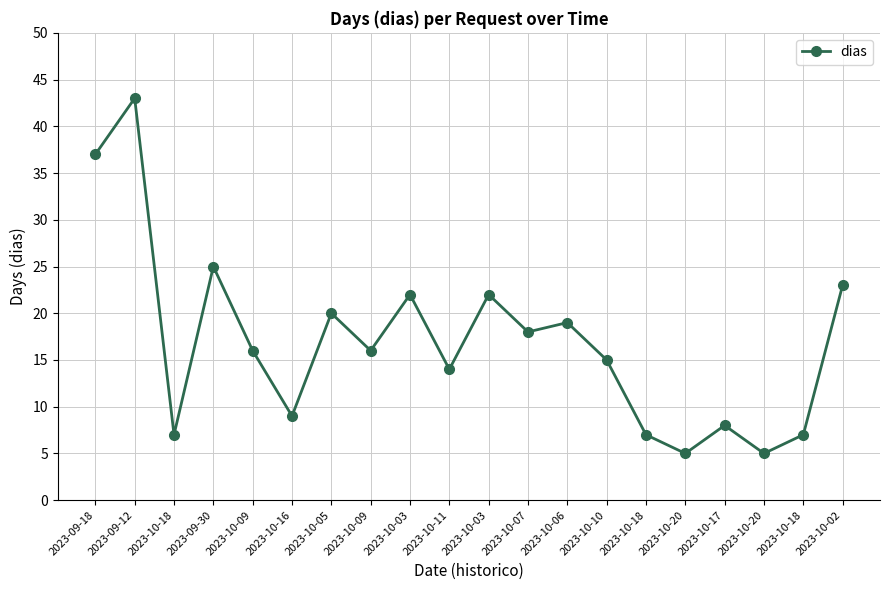

How many series are shown in this chart?

1